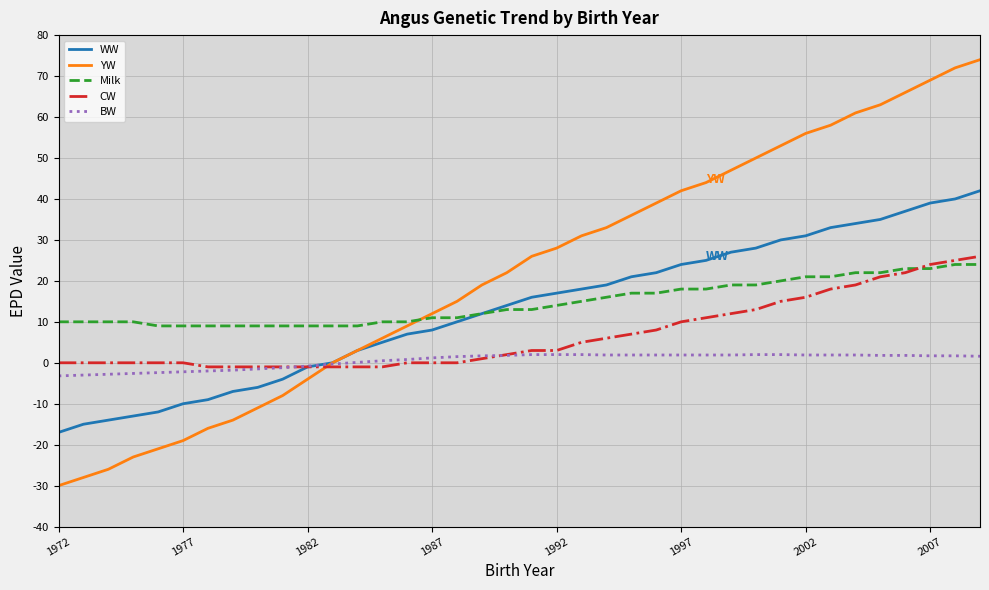

True or false: WW has more than 2 points higher than both neighbors.

False